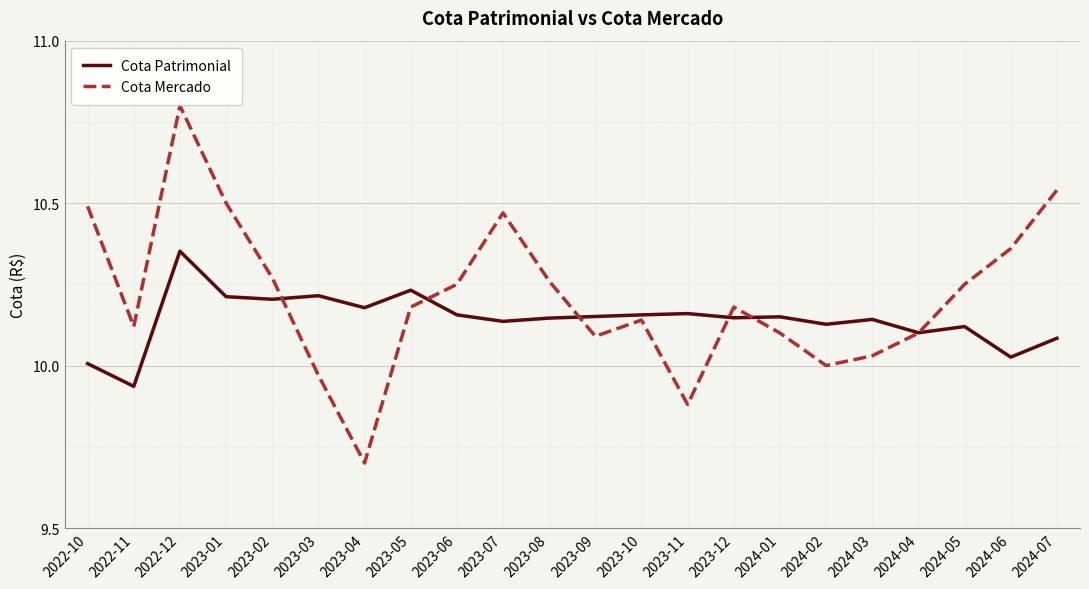

At how many categories does at least one series exceed 9?

22